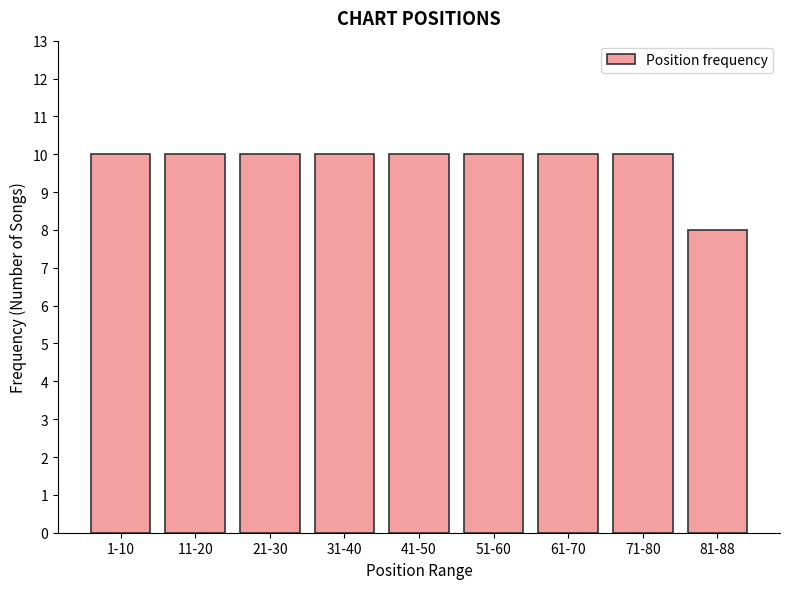

Reading left to right, what are all the values shown in this chart?

10	10	10	10	10	10	10	10	8